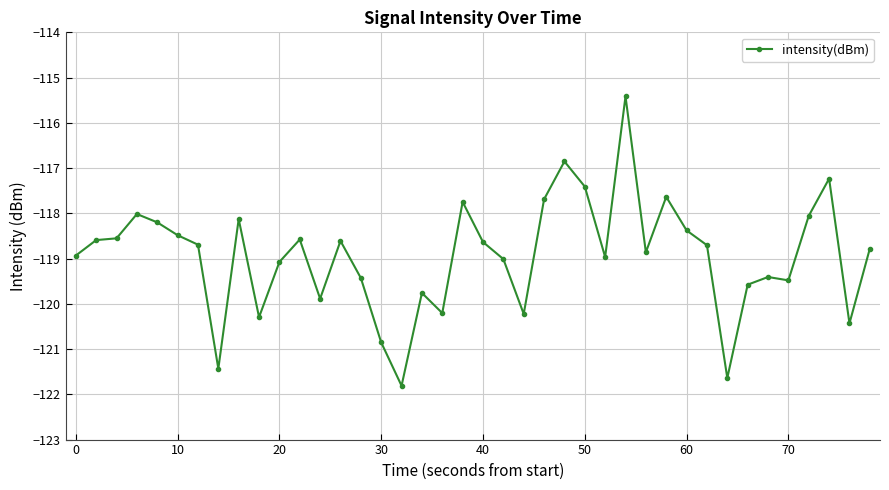

True or false: there are more than 0 points higher than both neighbors.

True